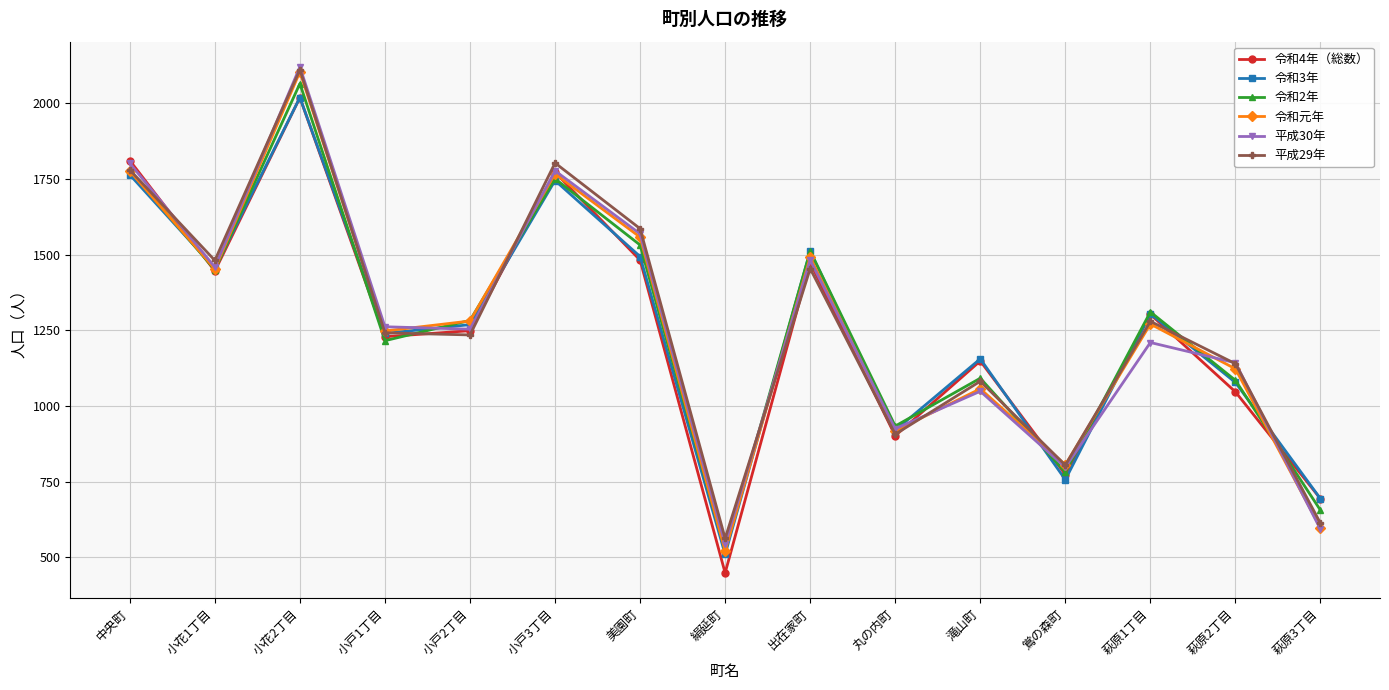

How many data points in 平成30年 are less than 1254?

7